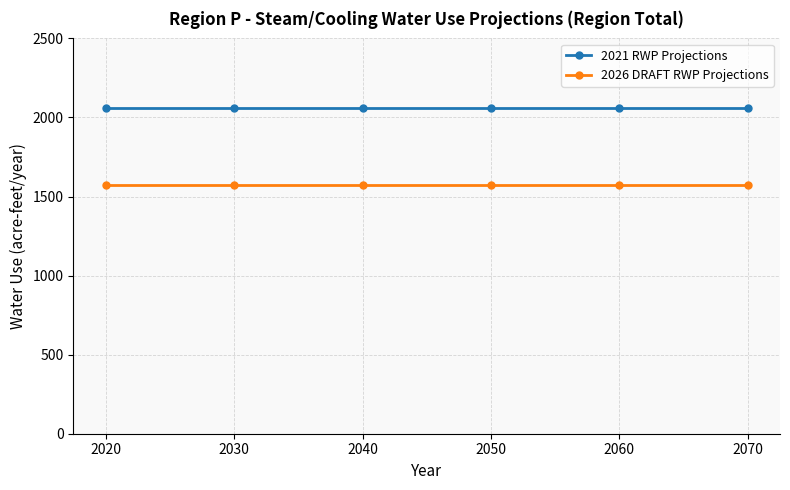

What is the spread (max minus min) of values at 2030?

488